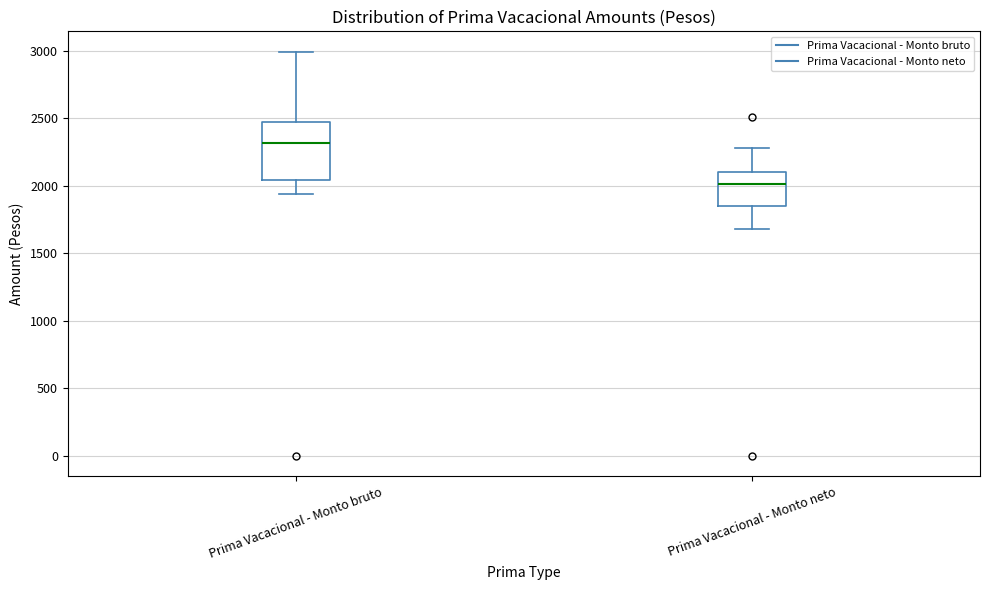

Reading left to right, transcribe this box plot: for each box, give where its median line is, the range the box spans, and where its two whiskers end, as read against the y-axis. The values are not printed on the chart, so give them approximately, as read against the axis.

Prima Vacacional - Monto bruto: median 2300, box 2050 to 2500, whiskers 1950 to 3000
Prima Vacacional - Monto neto: median 2000, box 1850 to 2100, whiskers 1700 to 2300